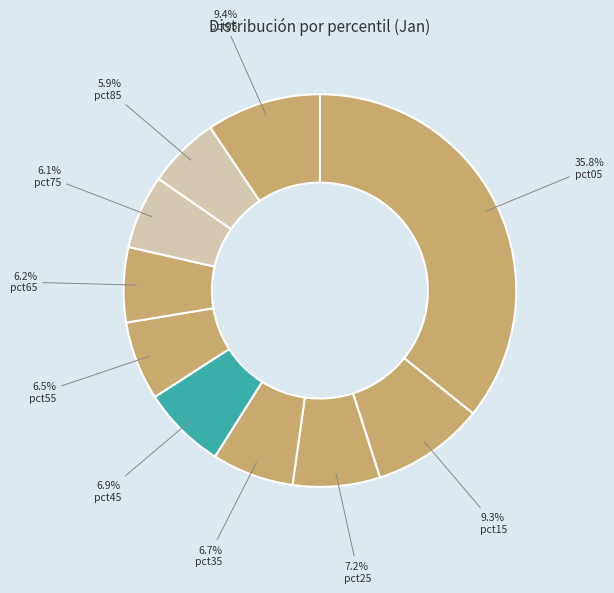

What is the largest slice in the pie chart?

pct05